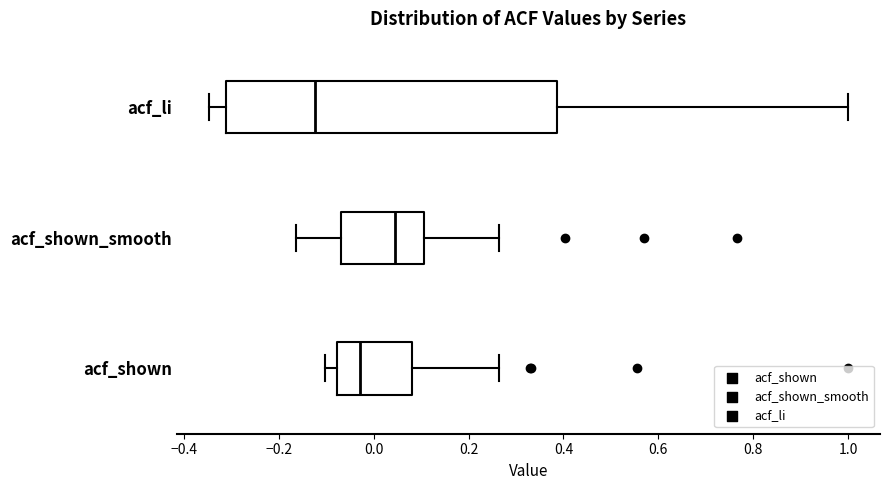

Reading bottom to top, read every box against the x-axis: the position of its median line, the range the box covers, and the ends of its whiskers. The values are not printed on the chart, so give them approximately, as read against the axis.

acf_shown: median -0.02, box -0.08 to 0.08, whiskers -0.10 to 0.26
acf_shown_smooth: median 0.04, box -0.06 to 0.10, whiskers -0.16 to 0.26
acf_li: median -0.12, box -0.32 to 0.38, whiskers -0.34 to 1.00